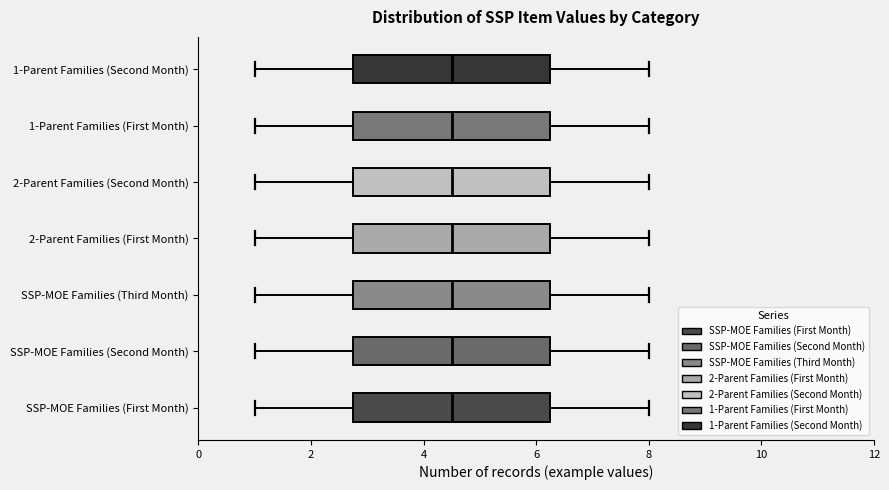

Reading bottom to top, read every box against the x-axis: the position of its median line, the range the box covers, and the ends of its whiskers. The values are not printed on the chart, so give them approximately, as read against the axis.

SSP-MOE Families (First Month): median 4.6, box 2.8 to 6.2, whiskers 1.0 to 8.0
SSP-MOE Families (Second Month): median 4.6, box 2.8 to 6.2, whiskers 1.0 to 8.0
SSP-MOE Families (Third Month): median 4.6, box 2.8 to 6.2, whiskers 1.0 to 8.0
2-Parent Families (First Month): median 4.6, box 2.8 to 6.2, whiskers 1.0 to 8.0
2-Parent Families (Second Month): median 4.6, box 2.8 to 6.2, whiskers 1.0 to 8.0
1-Parent Families (First Month): median 4.6, box 2.8 to 6.2, whiskers 1.0 to 8.0
1-Parent Families (Second Month): median 4.6, box 2.8 to 6.2, whiskers 1.0 to 8.0